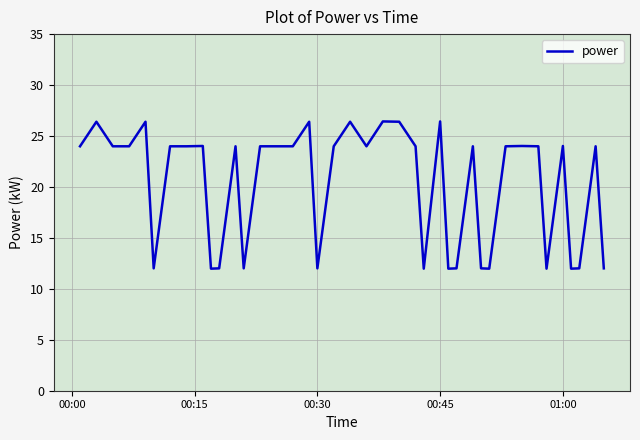

What is the minimum value shown in the chart?

12.0